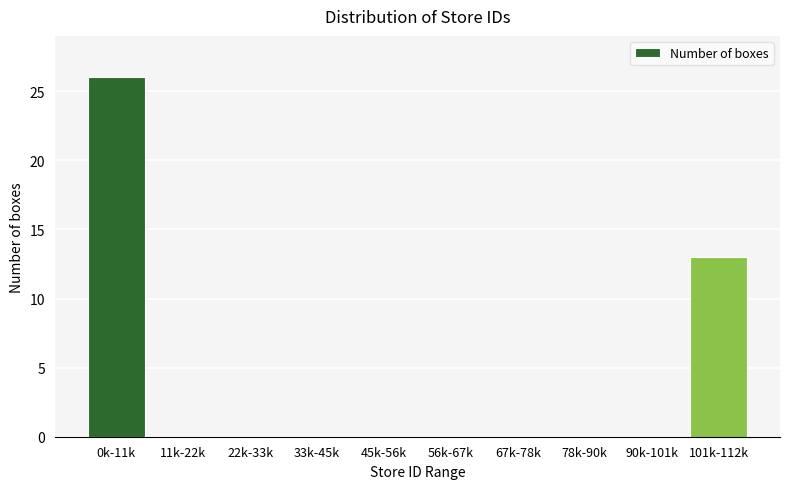

Reading left to right, transcribe all the data shown in this chart.

0k-11k=26	11k-22k=0	22k-33k=0	33k-45k=0	45k-56k=0	56k-67k=0	67k-78k=0	78k-90k=0	90k-101k=0	101k-112k=13